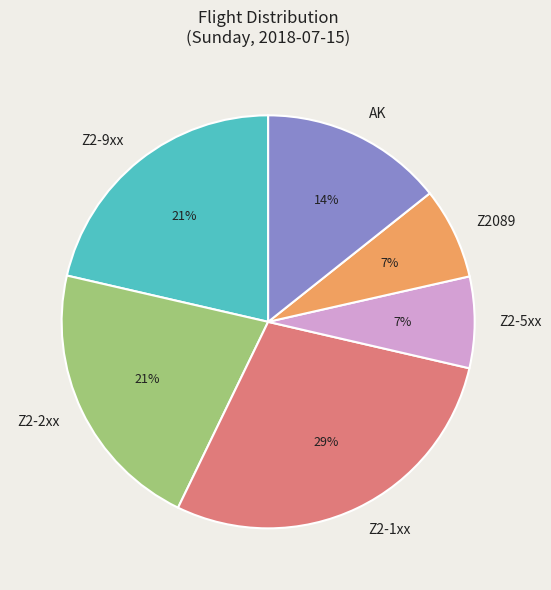

What is the largest slice in the pie chart?

Z2-1xx